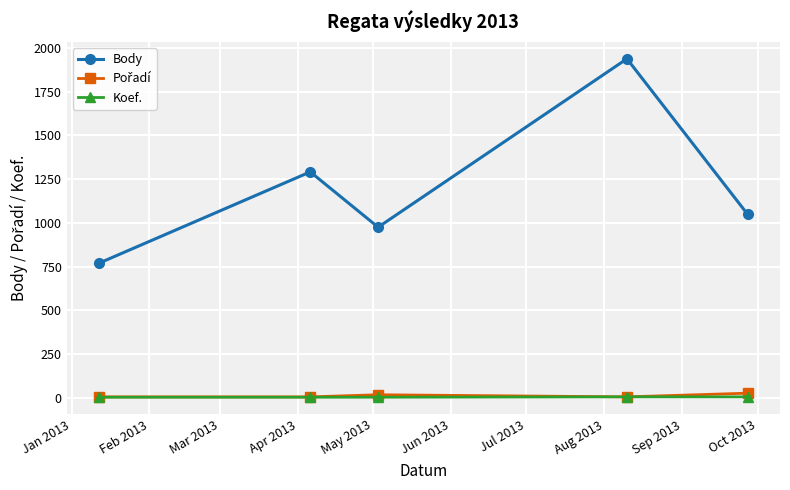

True or false: Koef. and Body cross at least once.

False